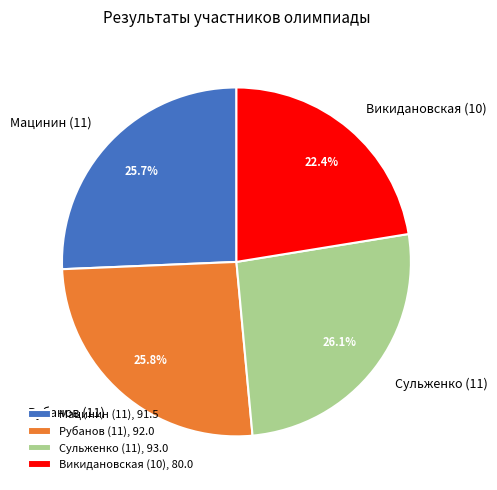

Is there any slice that represents more than half of the pie?

No